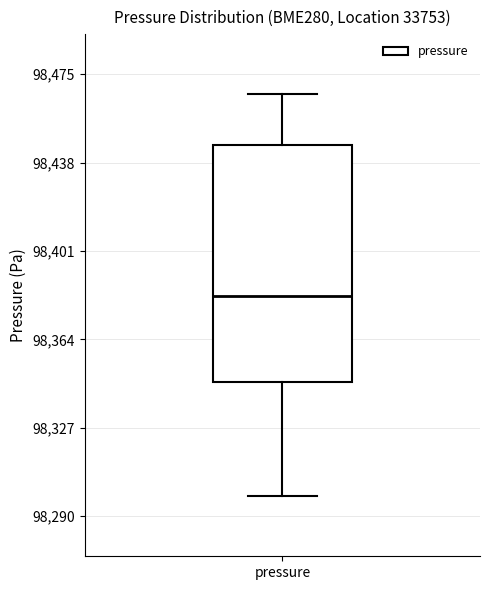

Where does the lower whisker of the box for pressure end on the y-axis? The values are not printed on the chart, so give them approximately, as read against the axis.

98300